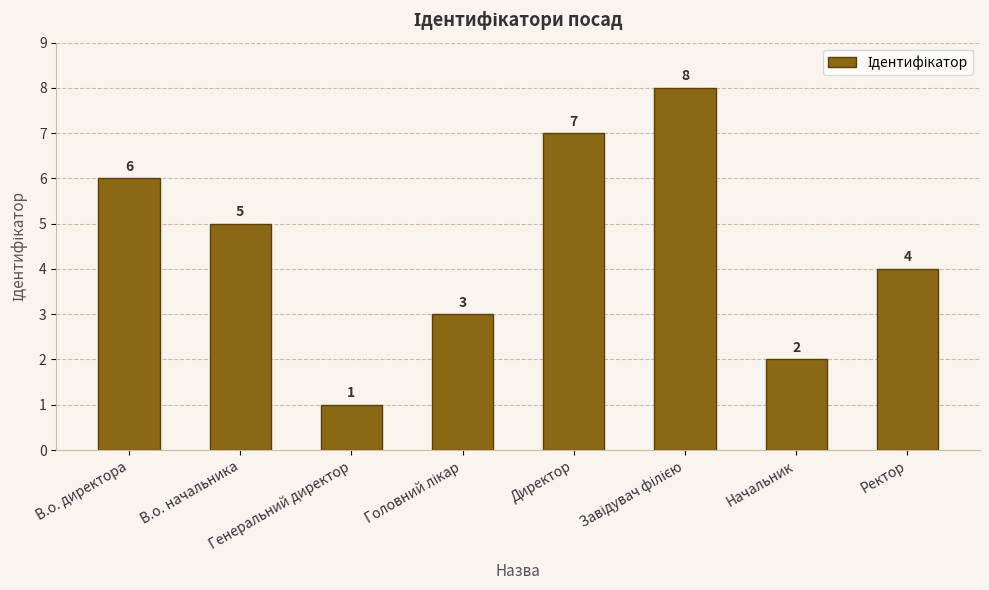

How many values are between 3 and 7?

5